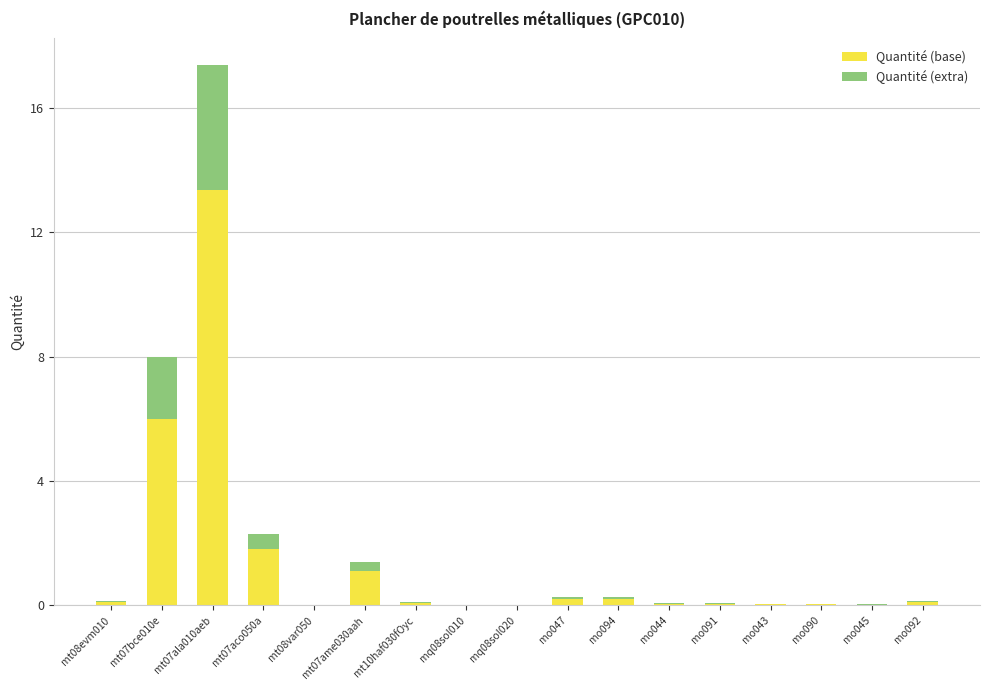

At which category is the sum across all series the highest?

mt07ala010aeb